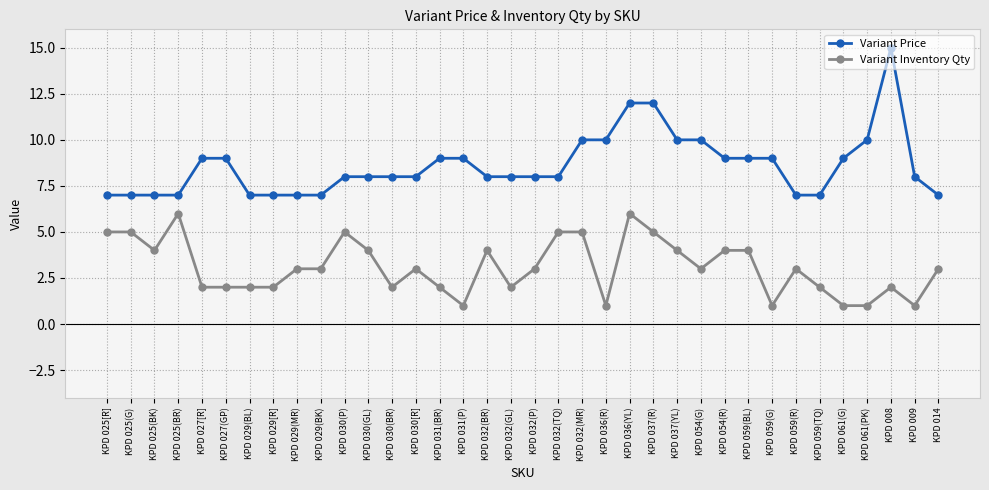

True or false: Variant Price and Variant Inventory Qty intersect in this chart.

False